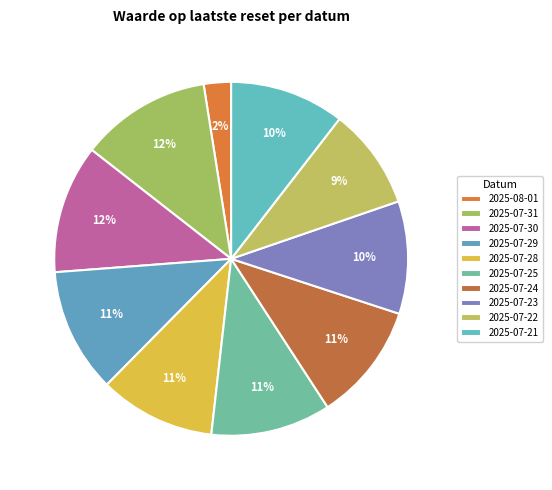

Which category has the smallest portion of the pie?

2025-08-01